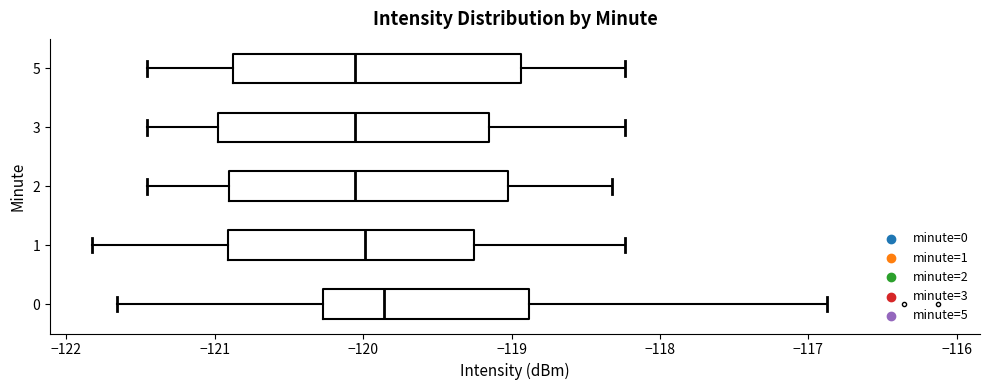

Where does the median line of the box at y = 0 sit on the x-axis? The values are not printed on the chart, so give them approximately, as read against the axis.

-119.9